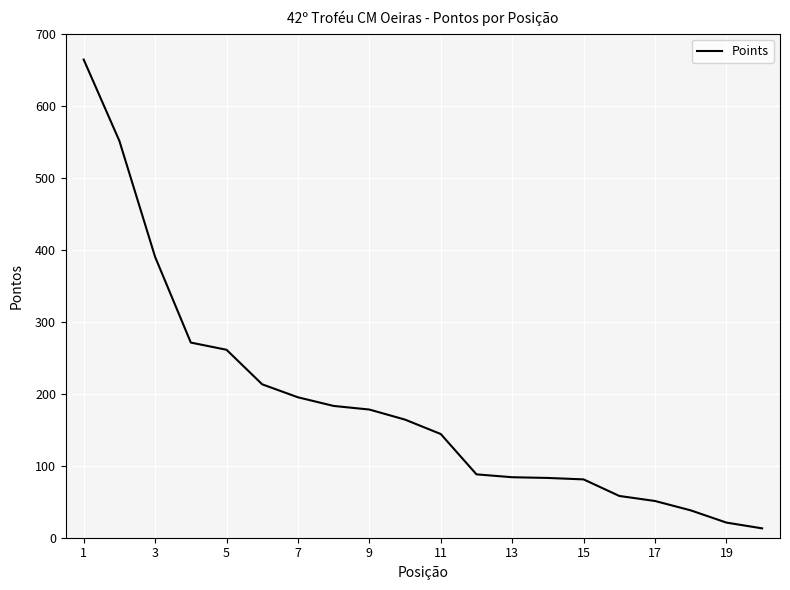

What is the greatest value displayed?

664